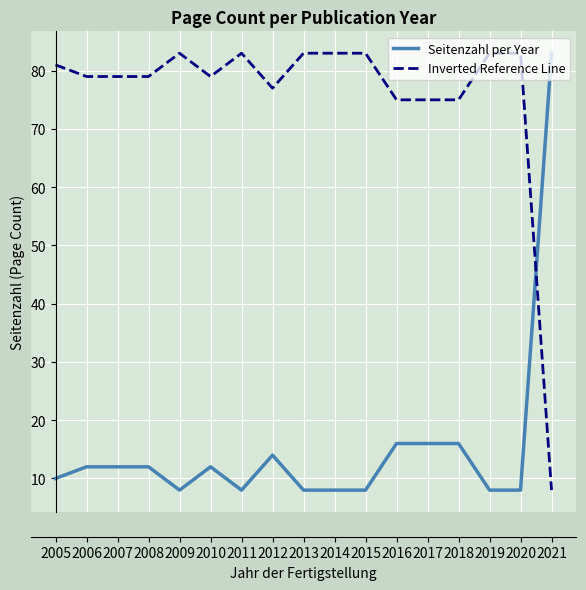

What is the greatest value displayed?

83